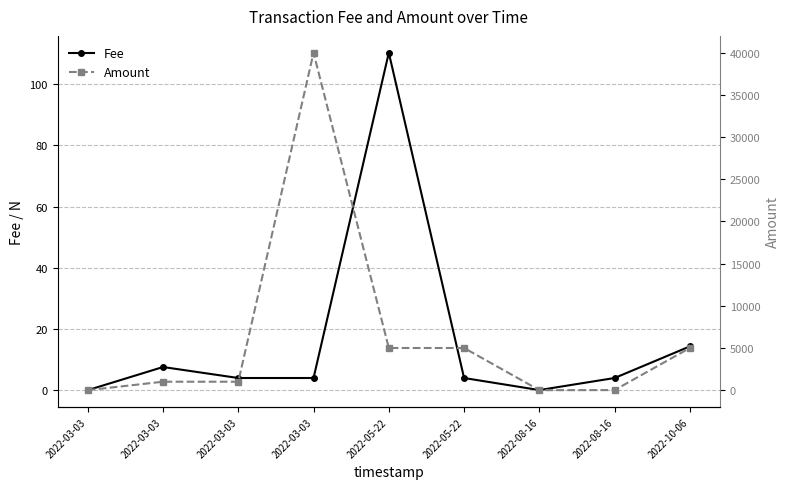

After their last crossing, which series has the higher values: Amount or Fee?

Amount